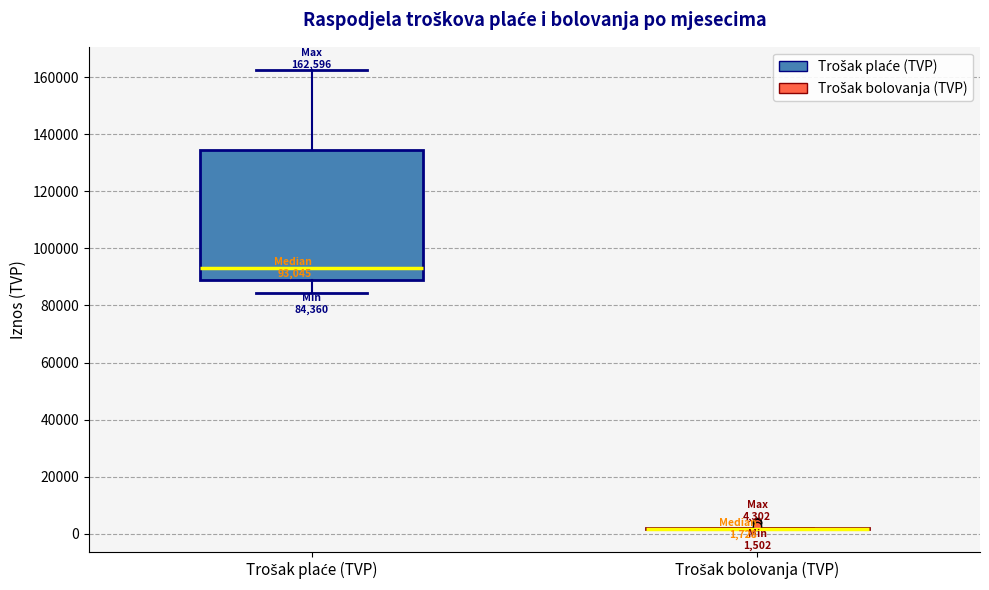

Comparing the boxes themselves (not the whiskers), which one is the tallest?

Trošak plaće (TVP)